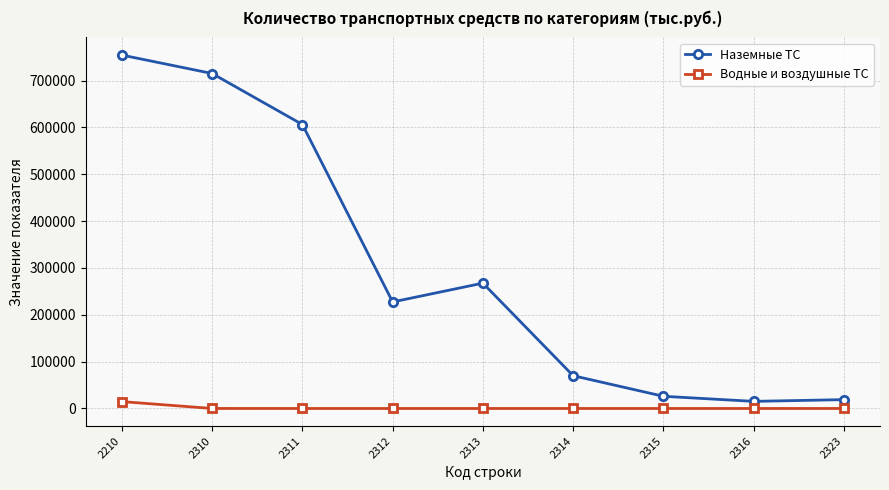

Rank the series at 2210 from lowest to highest value.

Водные и воздушные ТС, Наземные ТС